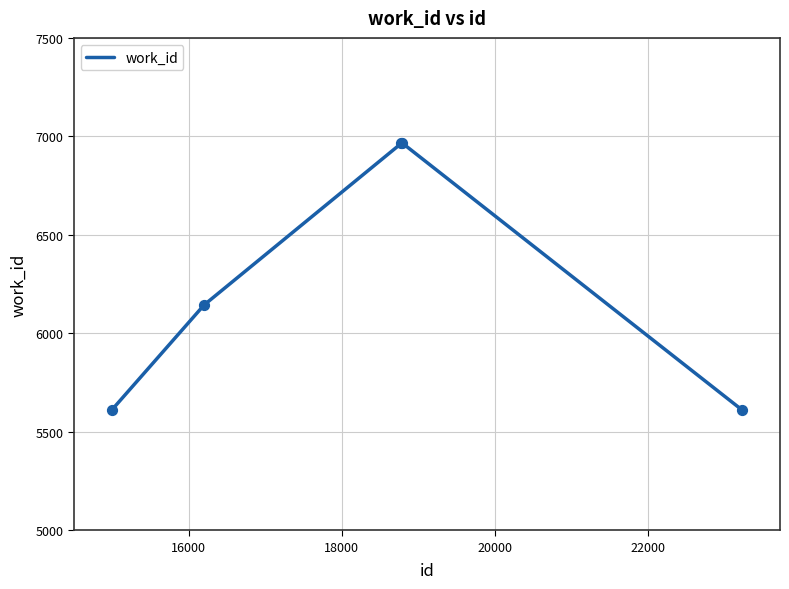

True or false: the data has more than 0 interior local peaks.

True